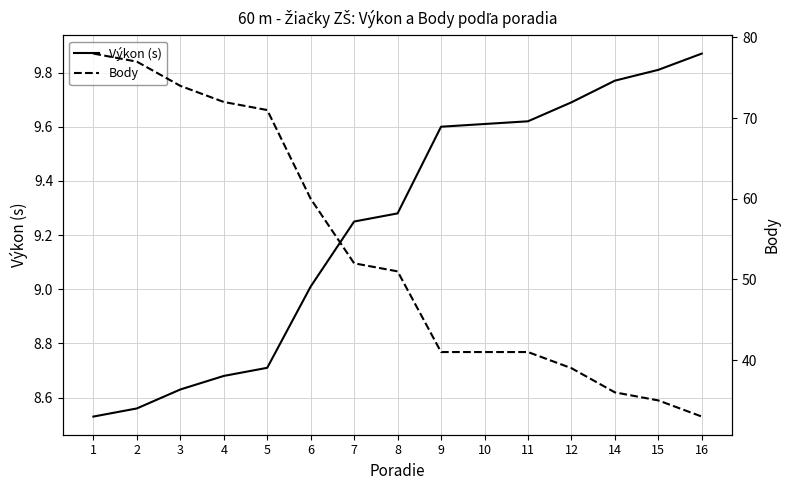

Reading left to right, list all the values displayed in this chart.

Výkon (s): 8.5	8.6	8.6	8.7	8.7	9.0	9.2	9.3	9.6	9.6	9.6	9.7	9.8	9.8	9.9
Body: 78.0	77.0	74.0	72.0	71.0	60.0	52.0	51.0	41.0	41.0	41.0	39.0	36.0	35.0	33.0